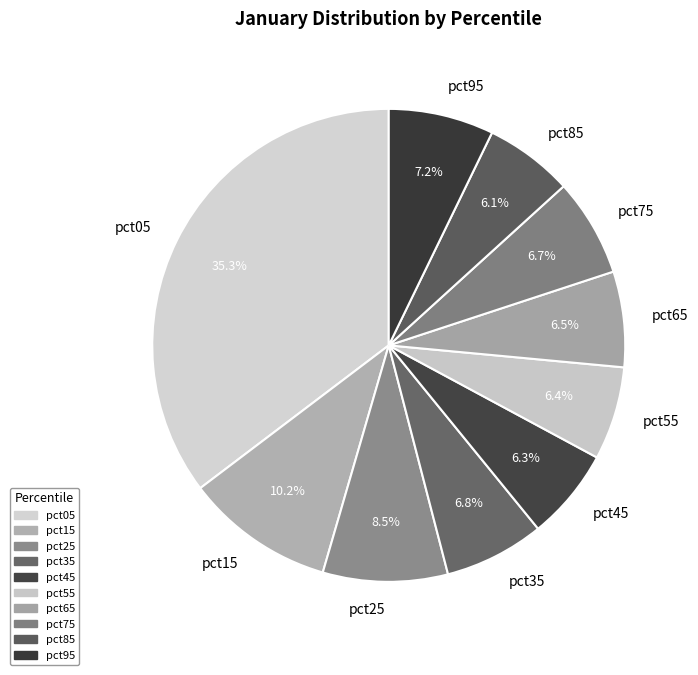

How many slices are in this pie chart?

10